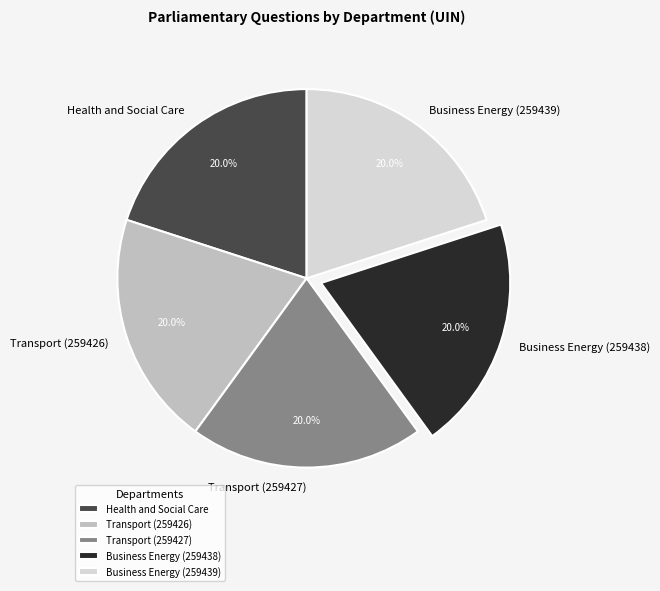

To the nearest percent, what is the average slice percentage?

20%